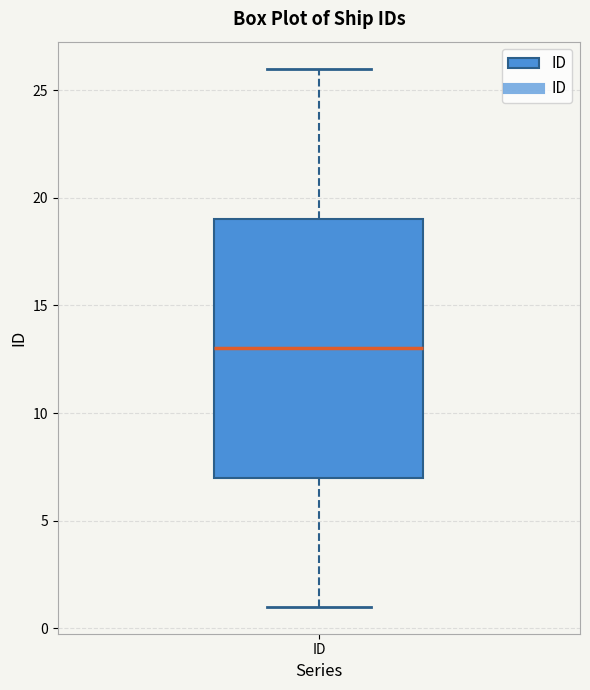

Transcribe this box plot: give where the median line is, the range the box spans, and where the two whiskers end, as read against the y-axis. The values are not printed on the chart, so give them approximately, as read against the axis.

median 13, box 7 to 19, whiskers 1 to 26